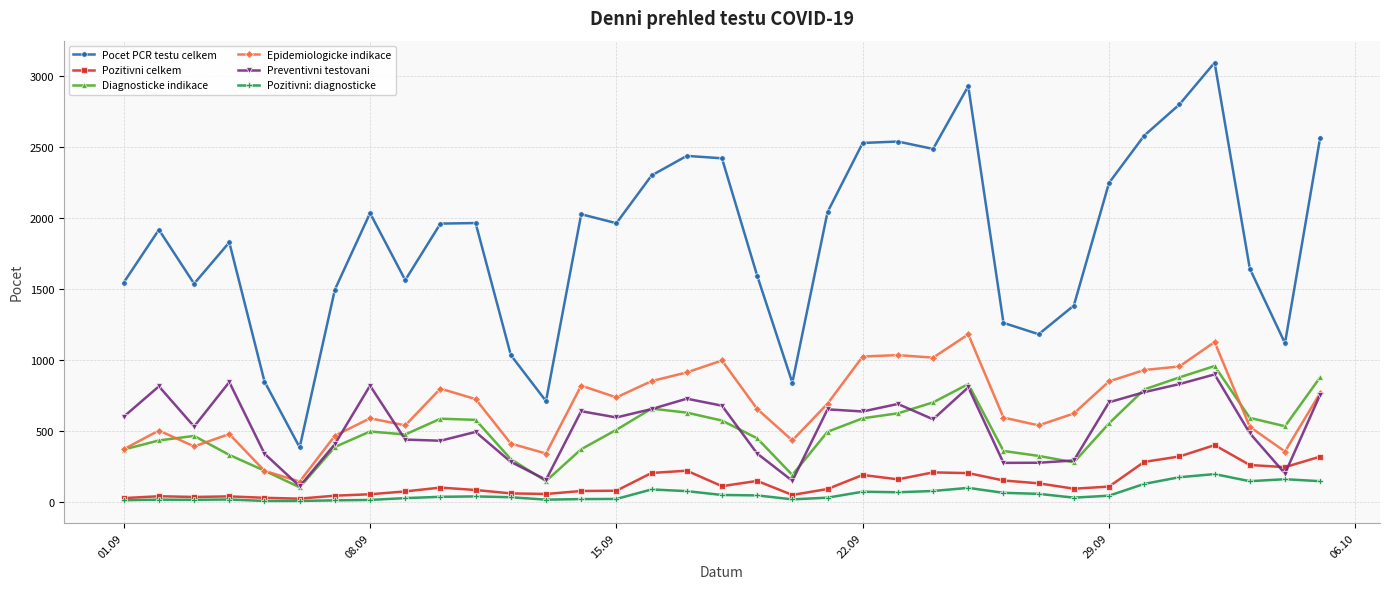

What are all the series names shown in the legend?

Pocet PCR testu celkem, Pozitivni celkem, Diagnosticke indikace, Epidemiologicke indikace, Preventivni testovani, Pozitivni: diagnosticke